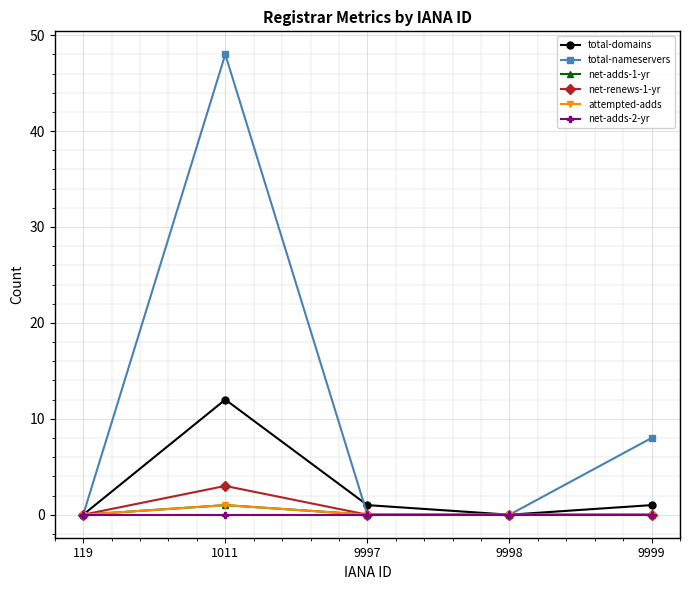

At which category does the chart reach its minimum across all series?

119